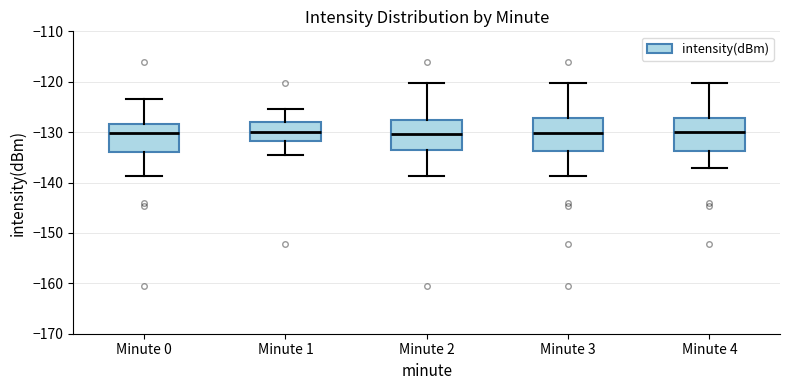

Where does the upper whisker of the box for Minute 1 end on the y-axis? The values are not printed on the chart, so give them approximately, as read against the axis.

-125